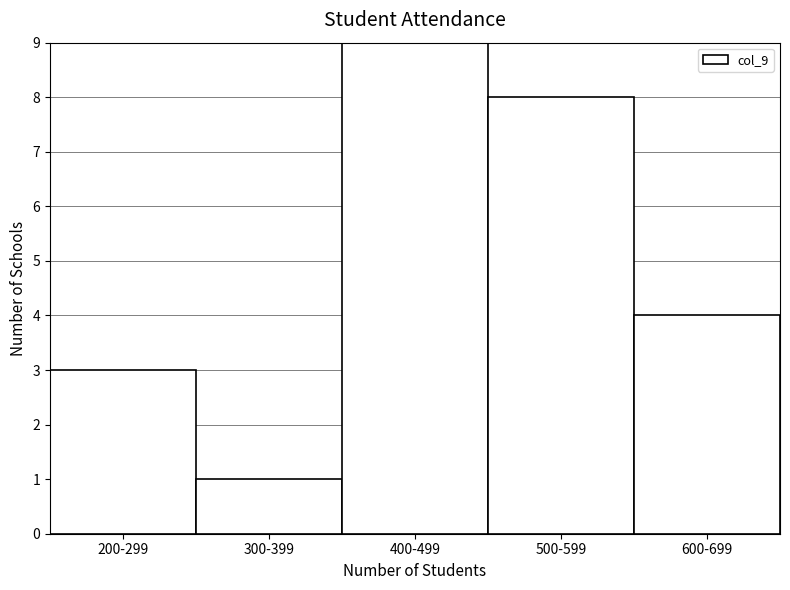

Reading left to right, what are all the values shown in this chart?

3	1	9	8	4